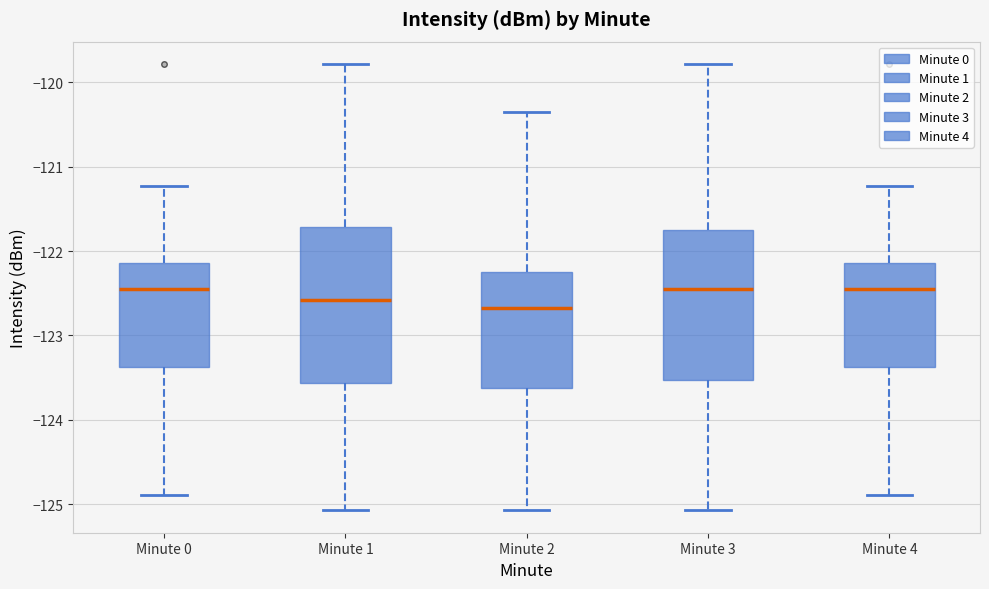

Reading left to right, transcribe this box plot: for each box, give where its median line is, the range the box spans, and where its two whiskers end, as read against the y-axis. The values are not printed on the chart, so give them approximately, as read against the axis.

Minute 0: median -122.5, box -123.4 to -122.1, whiskers -124.9 to -121.2
Minute 1: median -122.6, box -123.6 to -121.7, whiskers -125.1 to -119.8
Minute 2: median -122.7, box -123.6 to -122.2, whiskers -125.1 to -120.3
Minute 3: median -122.5, box -123.5 to -121.7, whiskers -125.1 to -119.8
Minute 4: median -122.5, box -123.4 to -122.1, whiskers -124.9 to -121.2